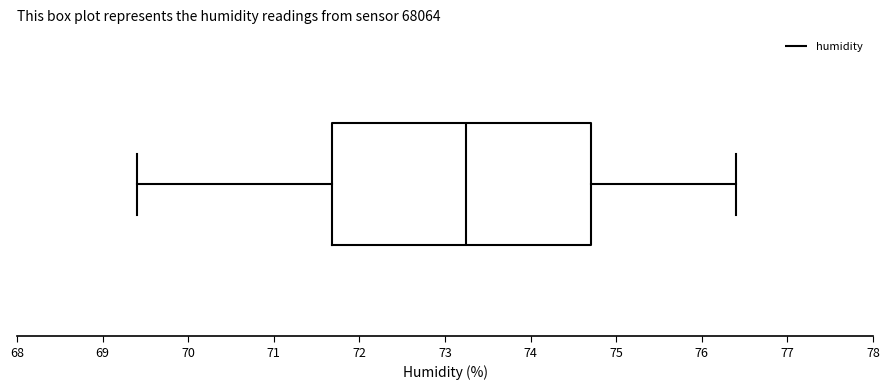

Where does the right whisker of the box end on the x-axis? The values are not printed on the chart, so give them approximately, as read against the axis.

76.4